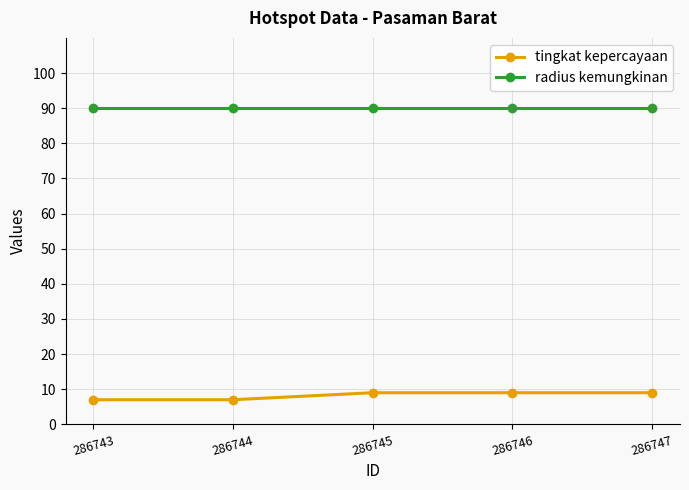

At 286747, list the series in order from smallest to largest.

tingkat kepercayaan, radius kemungkinan